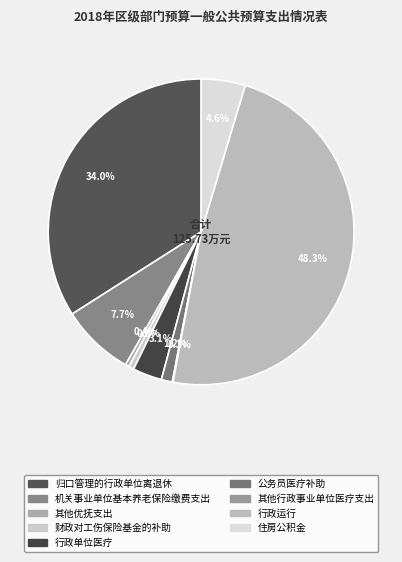

Which slice is the smallest?

其他行政事业单位医疗支出